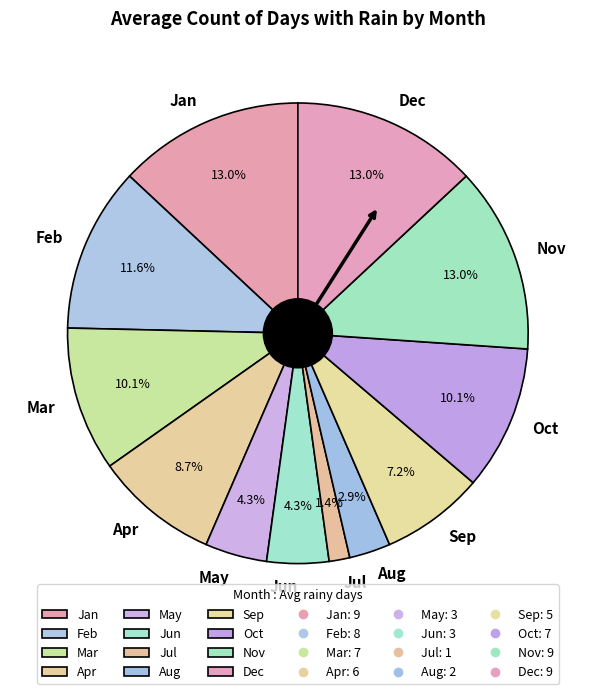

The Jun slice represents 4% of the pie. True or false?

True